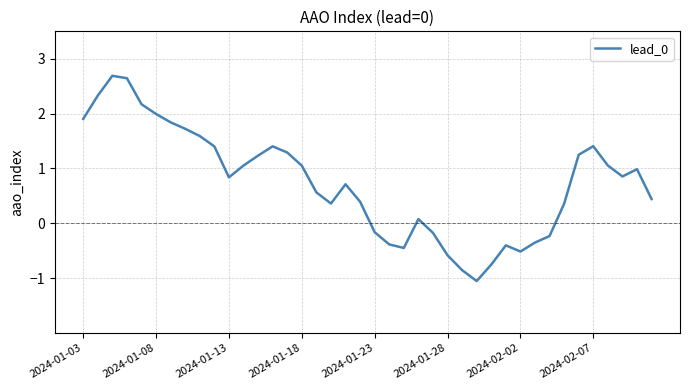

What is the difference between the maximum and minimum values?

3.7